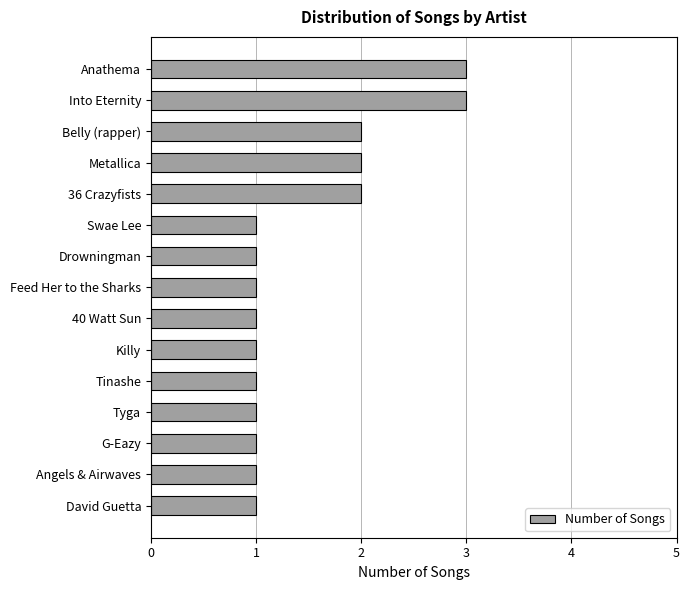

The chart shows a value of 0 at G-Eazy. True or false?

False